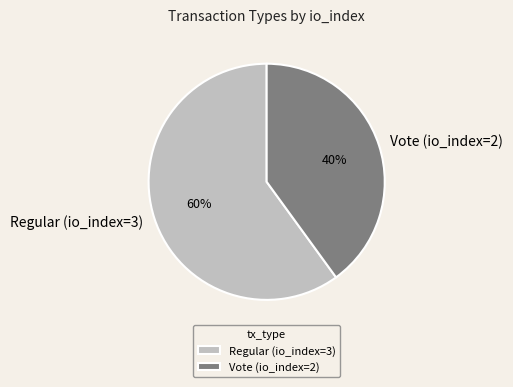

What percentage is the Regular (io_index=3) slice, to the nearest percent?

60%